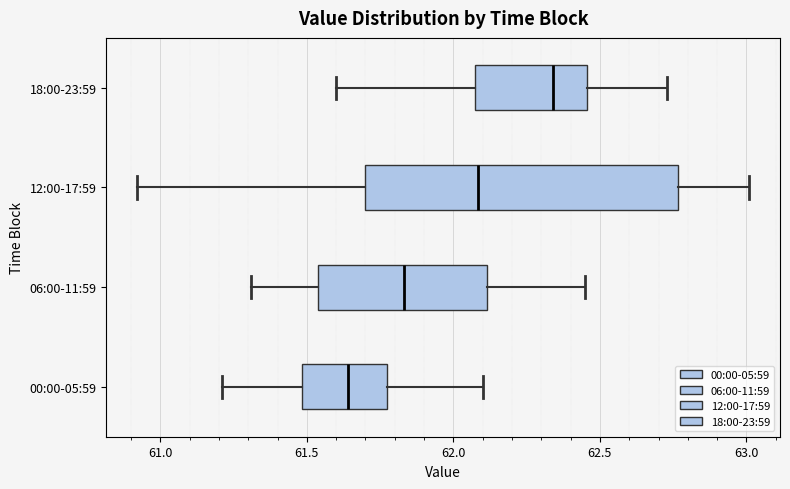

Reading bottom to top, transcribe this box plot: for each box, give where its median line is, the range the box spans, and where its two whiskers end, as read against the x-axis. The values are not printed on the chart, so give them approximately, as read against the axis.

00:00-05:59: median 61.65, box 61.50 to 61.75, whiskers 61.20 to 62.10
06:00-11:59: median 61.85, box 61.55 to 62.10, whiskers 61.30 to 62.45
12:00-17:59: median 62.10, box 61.70 to 62.75, whiskers 60.90 to 63.00
18:00-23:59: median 62.35, box 62.05 to 62.45, whiskers 61.60 to 62.75